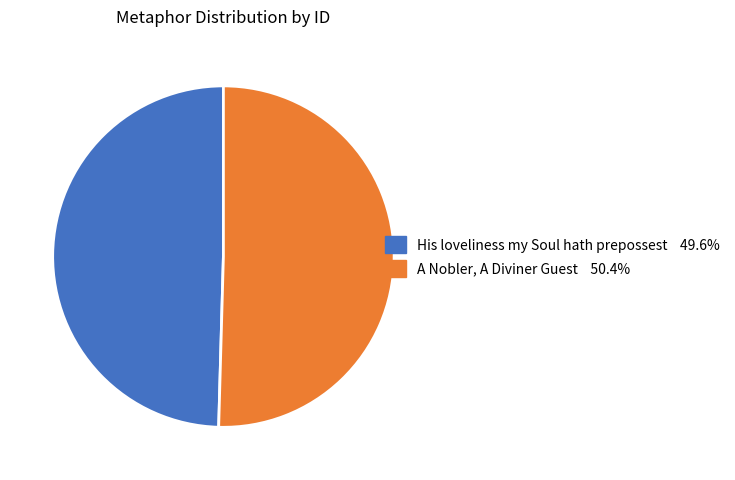

Rank the categories by value from highest to lowest.

A Nobler, A Diviner Guest, His loveliness my Soul hath prepossest